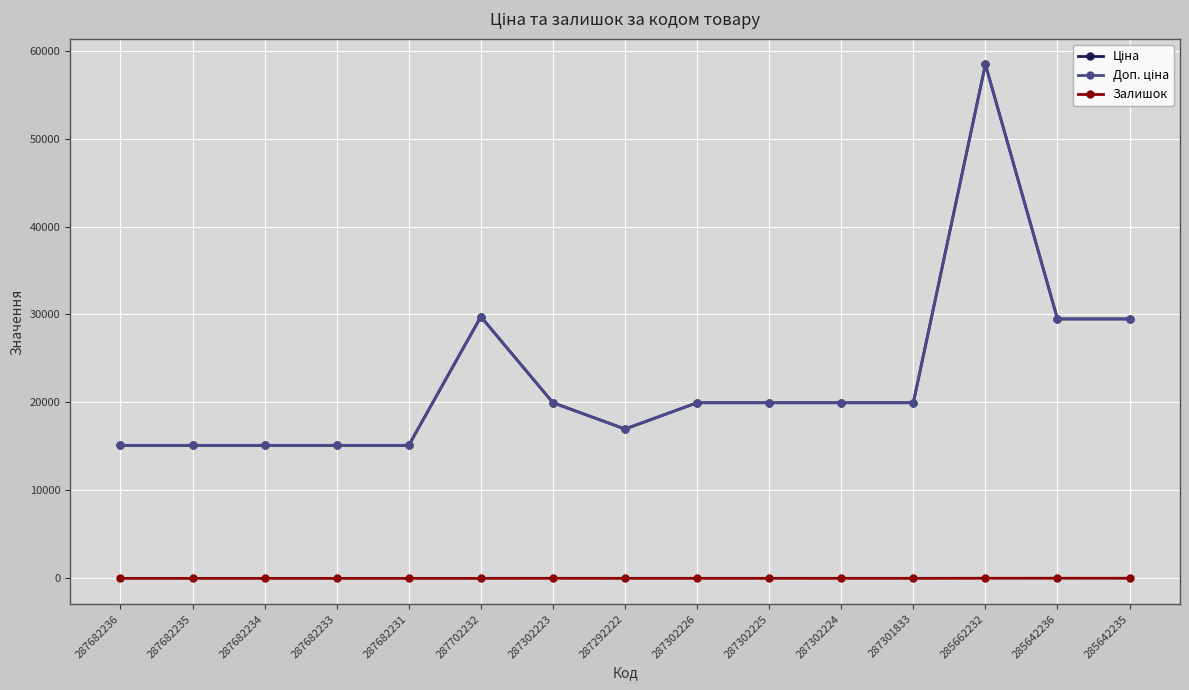

Reading right to left, extract all data points from this chart.

Ціна: 285642235=29491.5	285642236=29491.5	285662232=58426.5	287301833=19964.2	287302224=19964.2	287302225=19964.2	287302226=19964.2	287292222=16976.3	287302223=19964.2	287702232=29747.2	287682231=15120.0	287682233=15120.0	287682234=15120.0	287682235=15120.0	287682236=15120.0
Доп. ціна: 285642235=29491.5	285642236=29491.5	285662232=58426.5	287301833=19964.2	287302224=19964.2	287302225=19964.2	287302226=19964.2	287292222=16976.3	287302223=19964.2	287702232=29747.2	287682231=15120.0	287682233=15120.0	287682234=15120.0	287682235=15120.0	287682236=15120.0
Залишок: 285642235=13.0	285642236=16.0	285662232=14.0	287301833=0.0	287302224=3.0	287302225=5.0	287302226=0.0	287292222=2.0	287302223=7.0	287702232=0.0	287682231=0.0	287682233=0.0	287682234=0.0	287682235=0.0	287682236=0.0